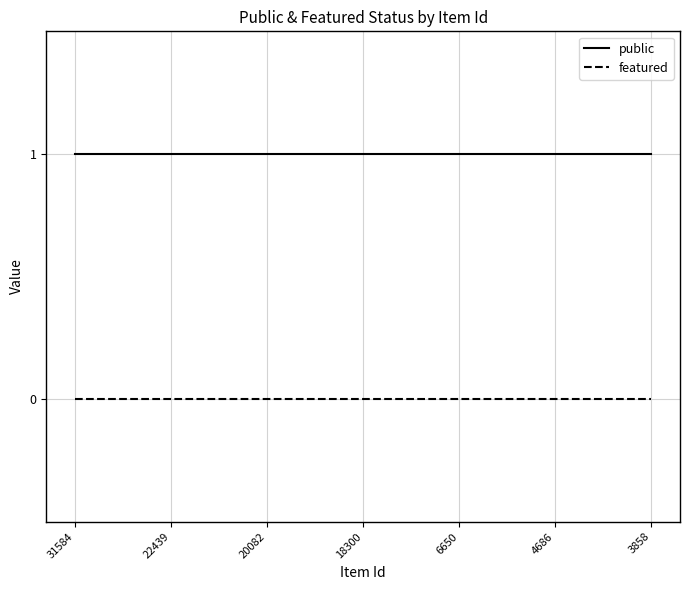

What are all the series names shown in the legend?

public, featured